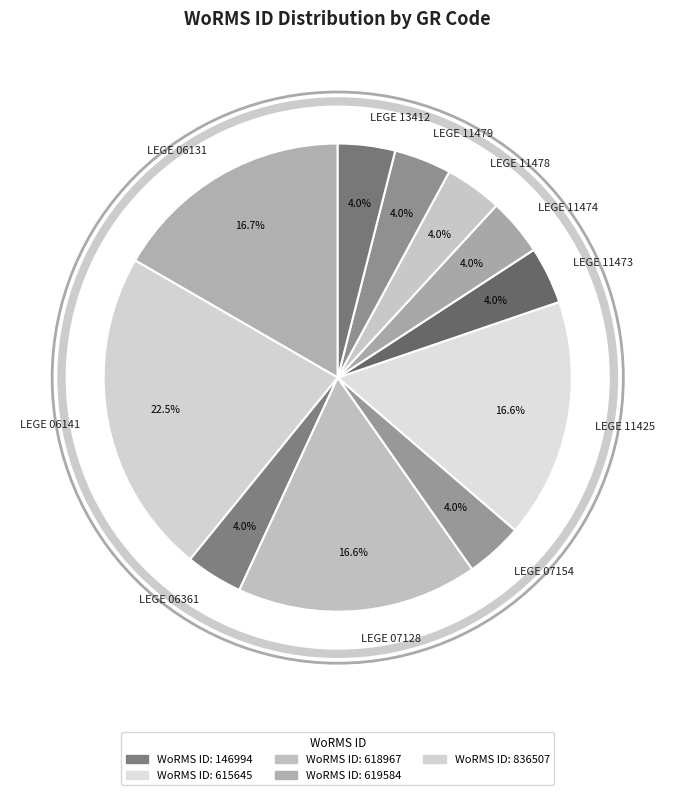

What portion of the pie excludes LEGE 13412?

96.0%